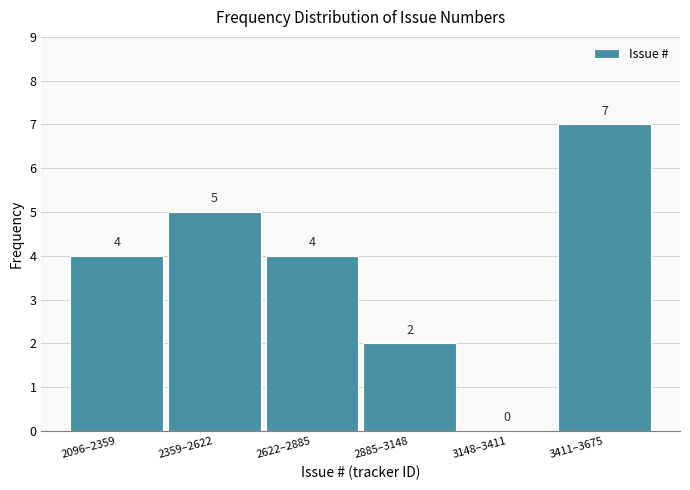

How many values are between 2 and 5?

4